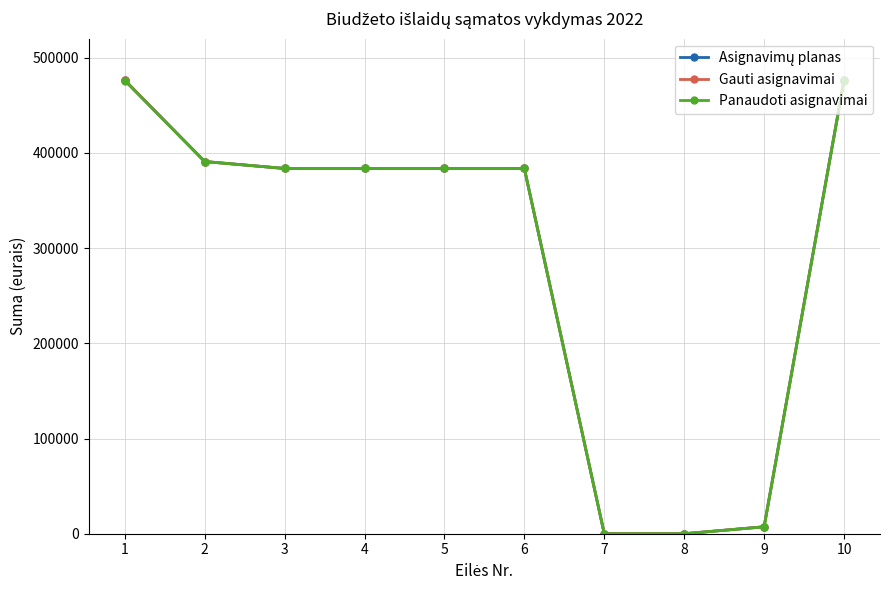

True or false: Gauti asignavimai and Panaudoti asignavimai intersect in this chart.

False